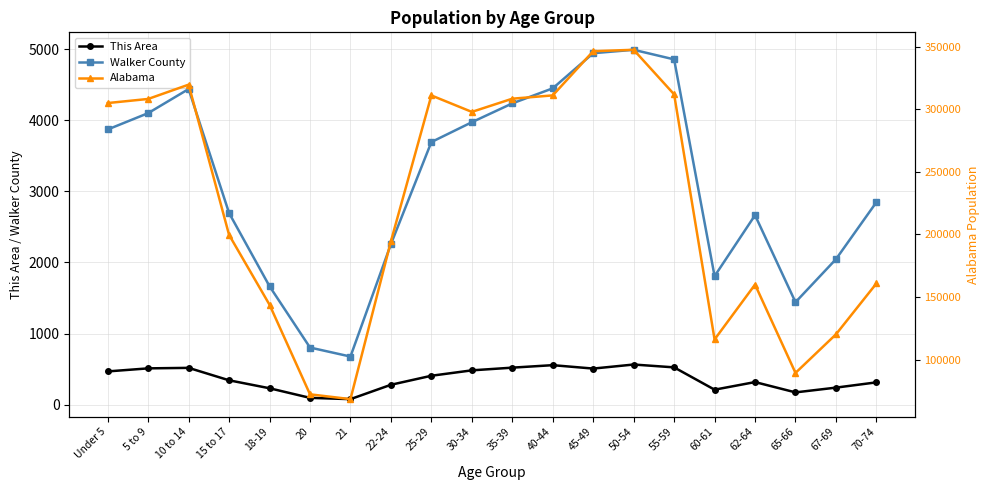

List the labels in order of Alabama value, smallest first.

21, 20, 65-66, 60-61, 67-69, 18-19, 62-64, 70-74, 22-24, 15 to 17, 30-34, Under 5, 5 to 9, 35-39, 25-29, 40-44, 55-59, 10 to 14, 45-49, 50-54